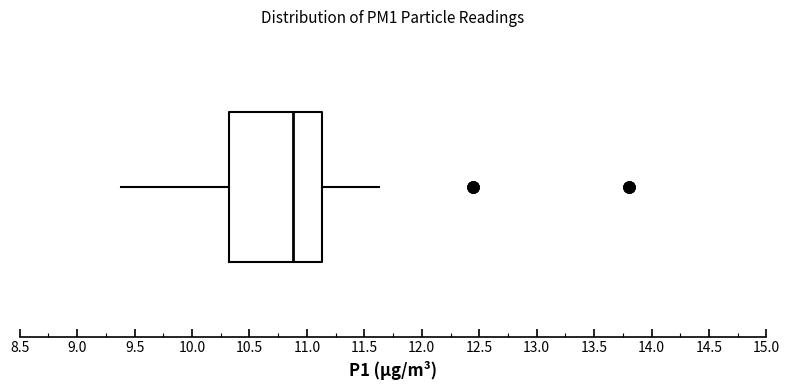

Where is the right edge of the box on the x-axis? The values are not printed on the chart, so give them approximately, as read against the axis.

11.15